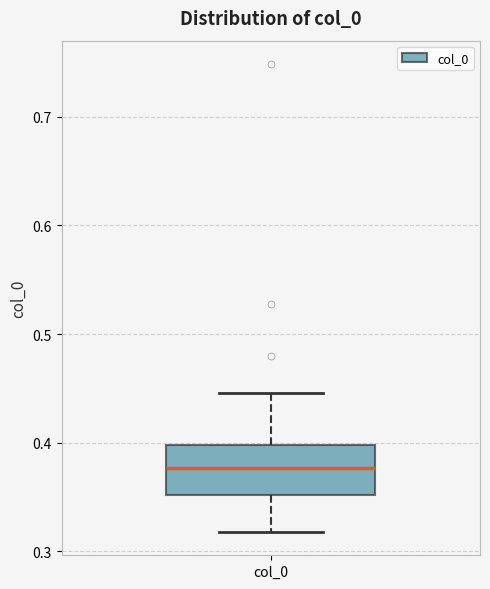

Read this box plot against the y-axis: the position of the median line, the range covered by the box, and the ends of both whiskers. The values are not printed on the chart, so give them approximately, as read against the axis.

median 0.38, box 0.35 to 0.40, whiskers 0.32 to 0.45